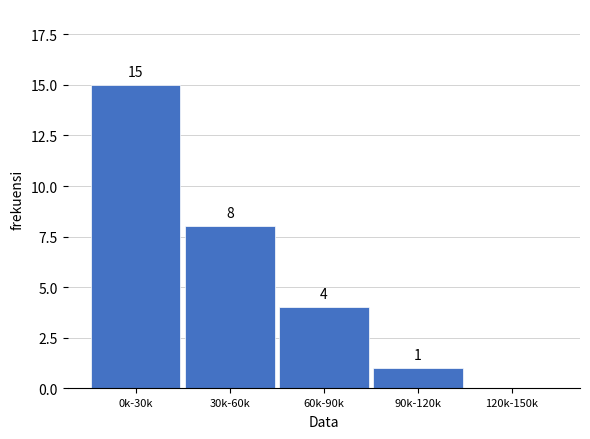

Reading right to left, extract all data points from this chart.

120k-150k=0	90k-120k=1	60k-90k=4	30k-60k=8	0k-30k=15